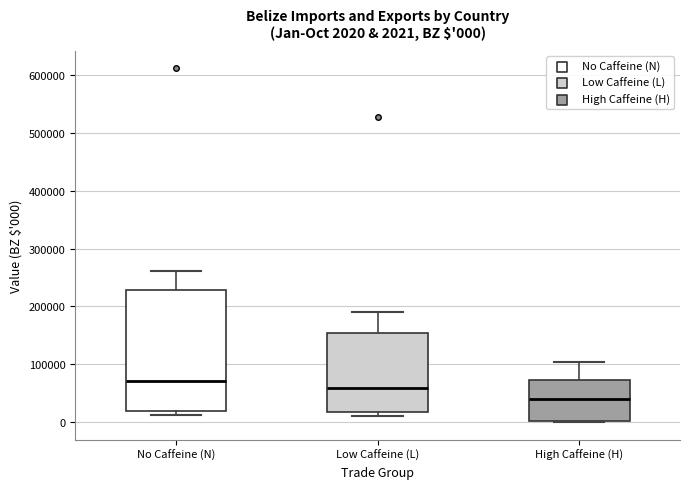

Which box's median line is the highest?

No Caffeine (N)